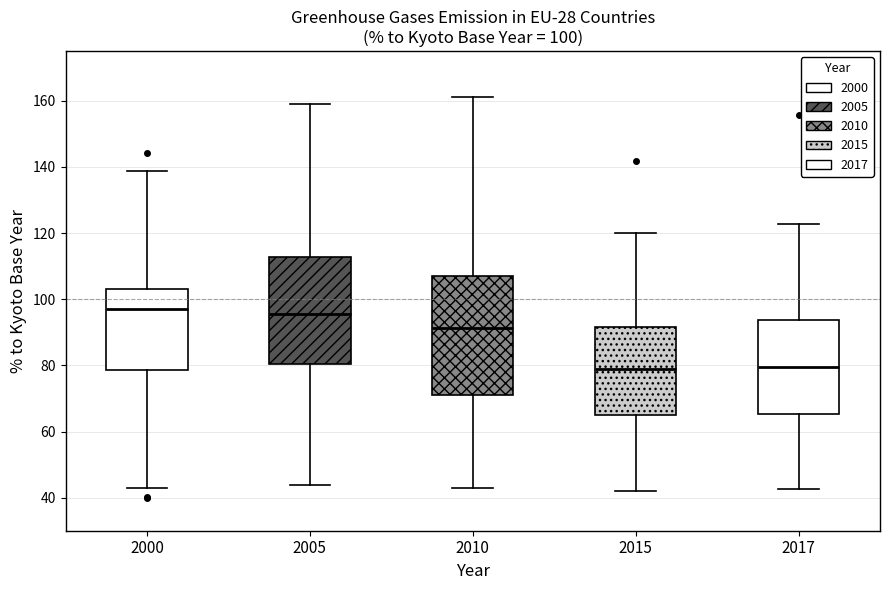

Comparing the boxes themselves (not the whiskers), which one is the tallest?

2010